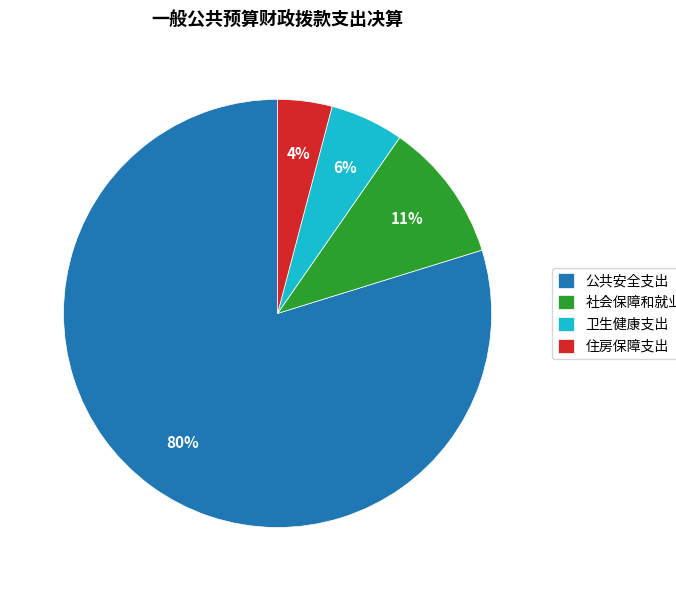

To the nearest percent, what is the average slice percentage?

25%